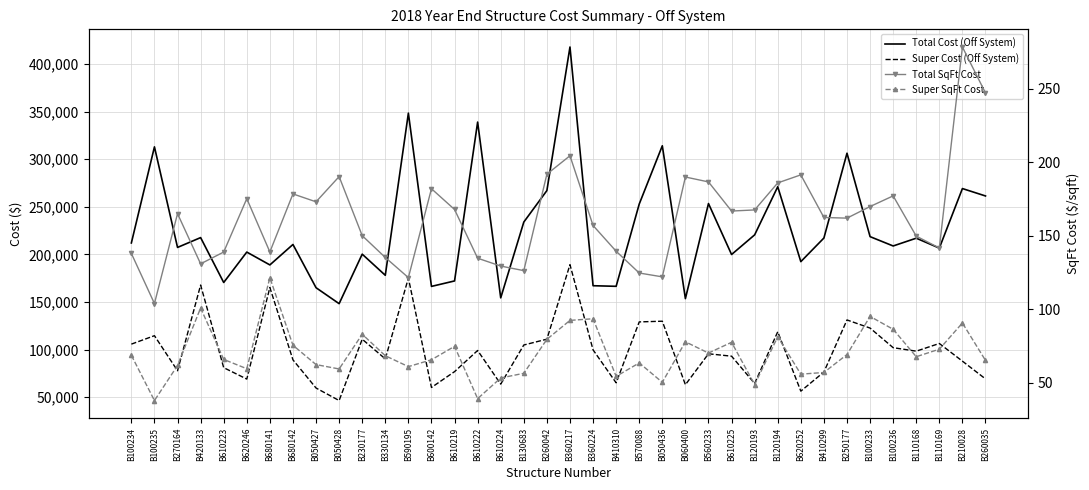

Which has a higher value, B410310 or B560233?

B560233